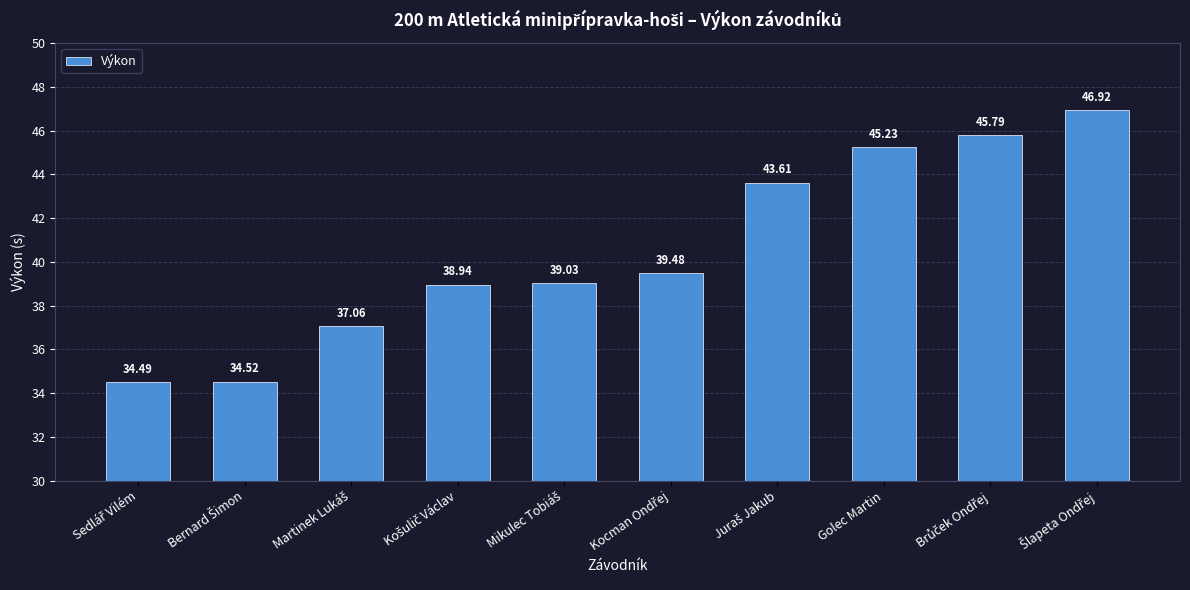

What is the value of the 7th bar from the left?

43.6